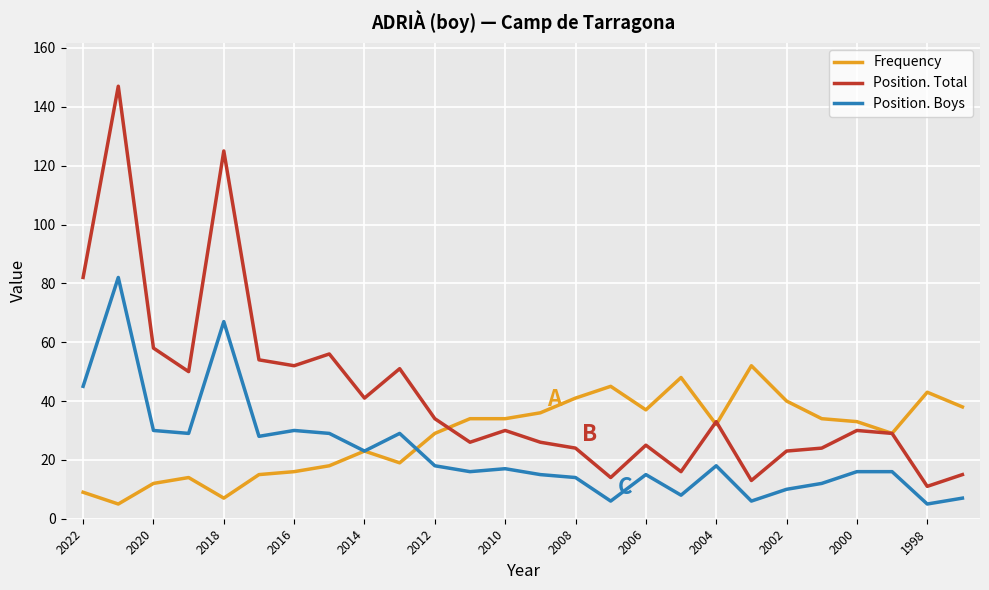

List the series in order of their overall mean, highest first.

Position. Total, Frequency, Position. Boys